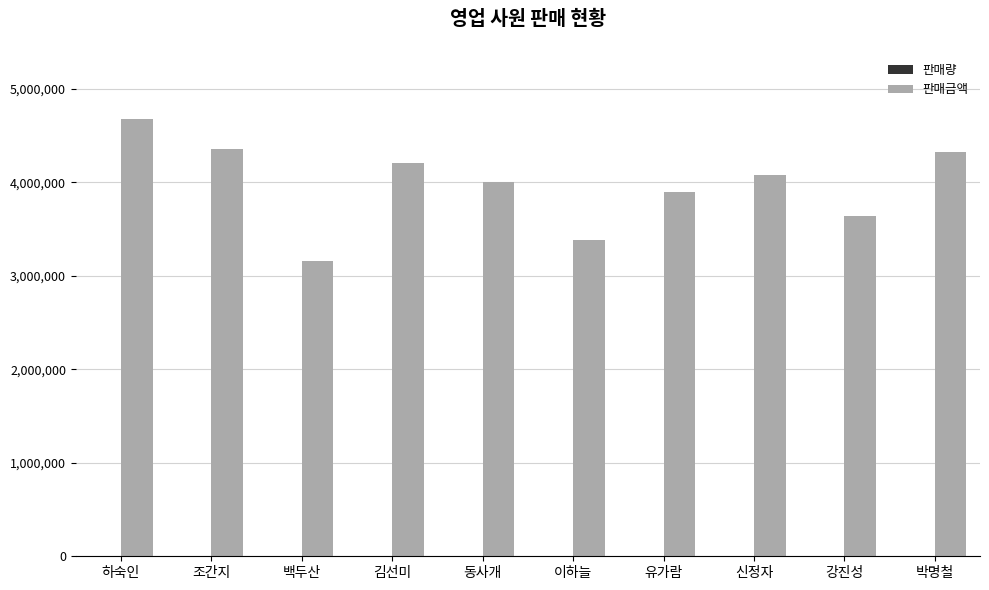

What is the highest value of the 판매금액 series?

4680000